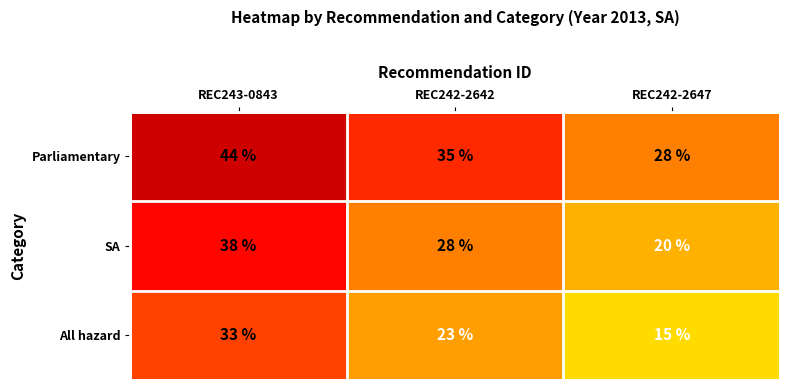

What is the difference between the highest and lowest values at REC242-2642?

12